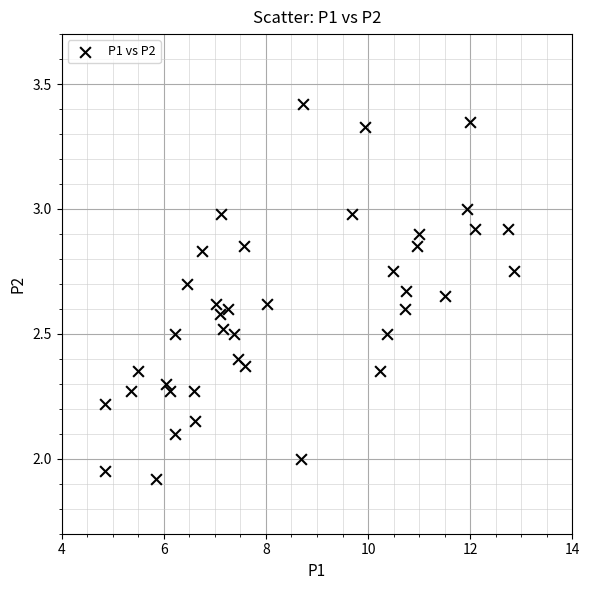

What is the range of X values (max minus min)?

8.0